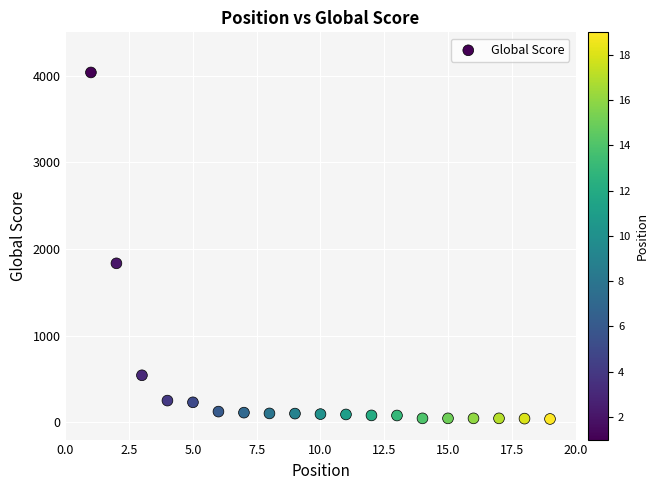

What Y value in the scatter plot is closest to 2037?

1834